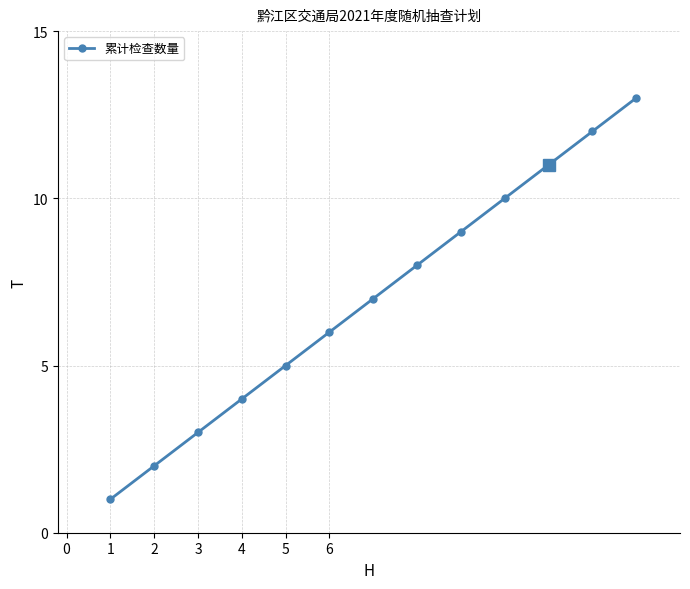

True or false: the data has more than 2 interior local peaks.

False